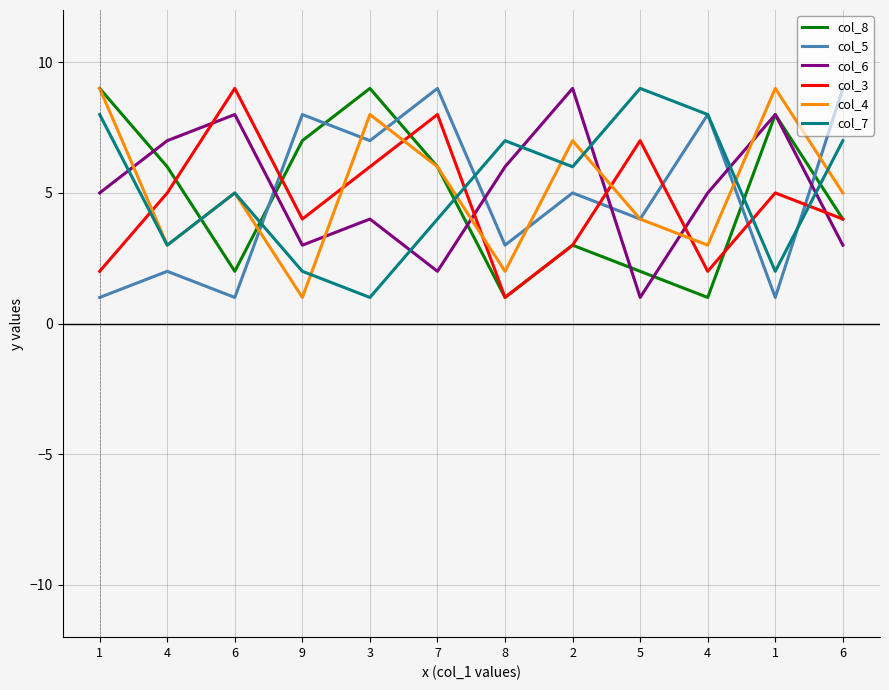

Does the chart have visible grid lines?

Yes